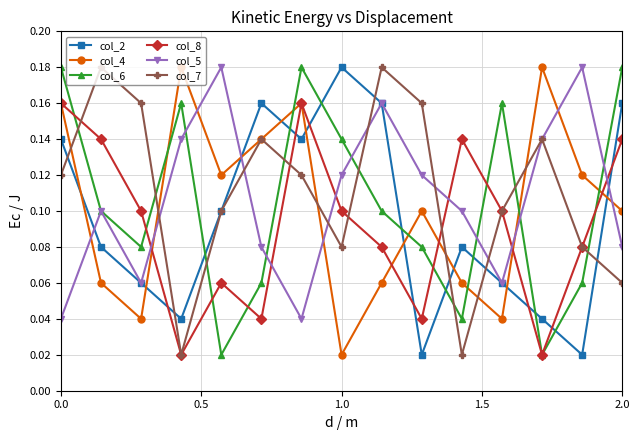

In col_4, how many points are lower than both neighbors (excluding endpoints)?

4